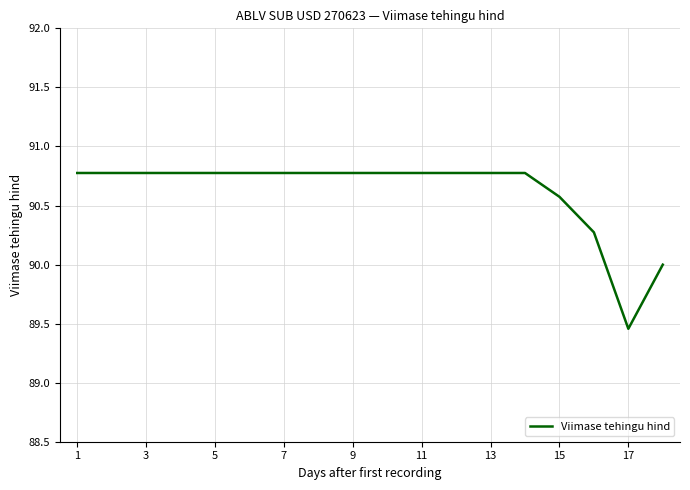

What is the greatest value displayed?

90.8